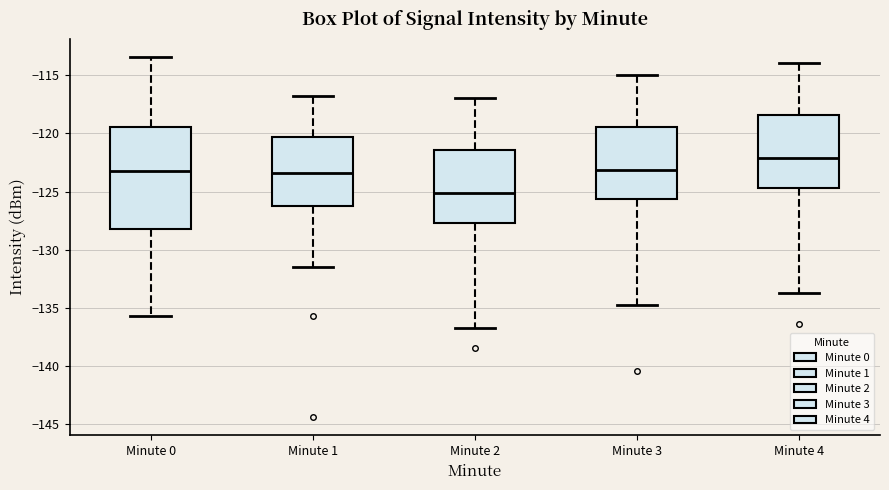

Reading left to right, read every box against the y-axis: the position of its median line, the range the box covers, and the ends of its whiskers. The values are not printed on the chart, so give them approximately, as read against the axis.

Minute 0: median -123.5, box -128.0 to -119.5, whiskers -135.5 to -113.5
Minute 1: median -123.5, box -126.5 to -120.5, whiskers -131.5 to -117.0
Minute 2: median -125.0, box -127.5 to -121.5, whiskers -136.5 to -117.0
Minute 3: median -123.0, box -125.5 to -119.5, whiskers -134.5 to -115.0
Minute 4: median -122.0, box -124.5 to -118.5, whiskers -133.5 to -114.0